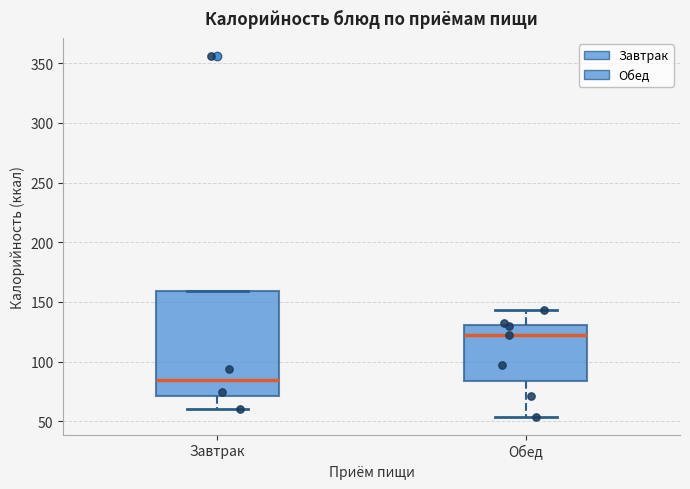

Reading left to right, read every box against the y-axis: the position of its median line, the range the box covers, and the ends of its whiskers. The values are not printed on the chart, so give them approximately, as read against the axis.

Завтрак: median 85, box 70 to 160, whiskers 60 to 160
Обед: median 120, box 85 to 130, whiskers 55 to 145